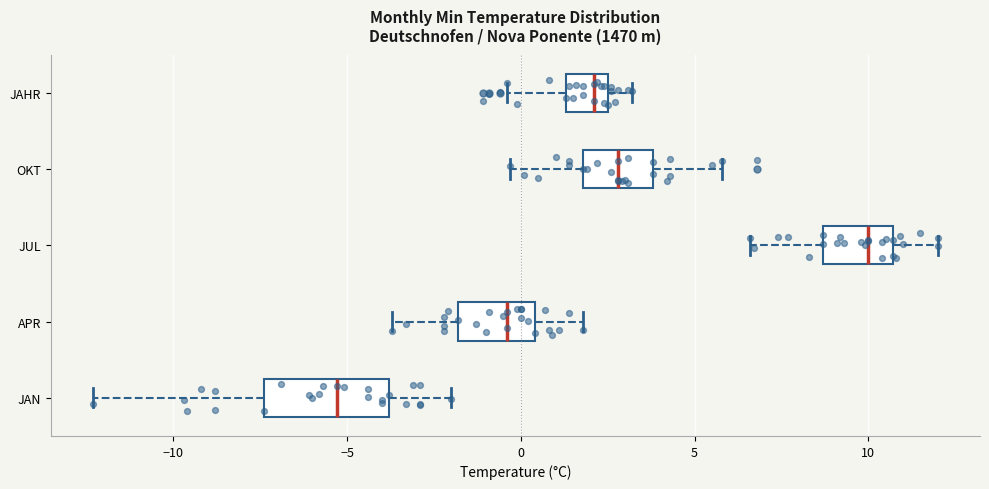

Reading bottom to top, transcribe this box plot: for each box, give where its median line is, the range the box spans, and where its two whiskers end, as read against the x-axis. The values are not printed on the chart, so give them approximately, as read against the axis.

JAN: median -5.5, box -7.5 to -4.0, whiskers -12.5 to -2.0
APR: median -0.5, box -2.0 to 0.5, whiskers -3.5 to 2.0
JUL: median 10.0, box 8.5 to 10.5, whiskers 6.5 to 12.0
OKT: median 3.0, box 2.0 to 4.0, whiskers -0.5 to 6.0
JAHR: median 2.0, box 1.5 to 2.5, whiskers -0.5 to 3.0